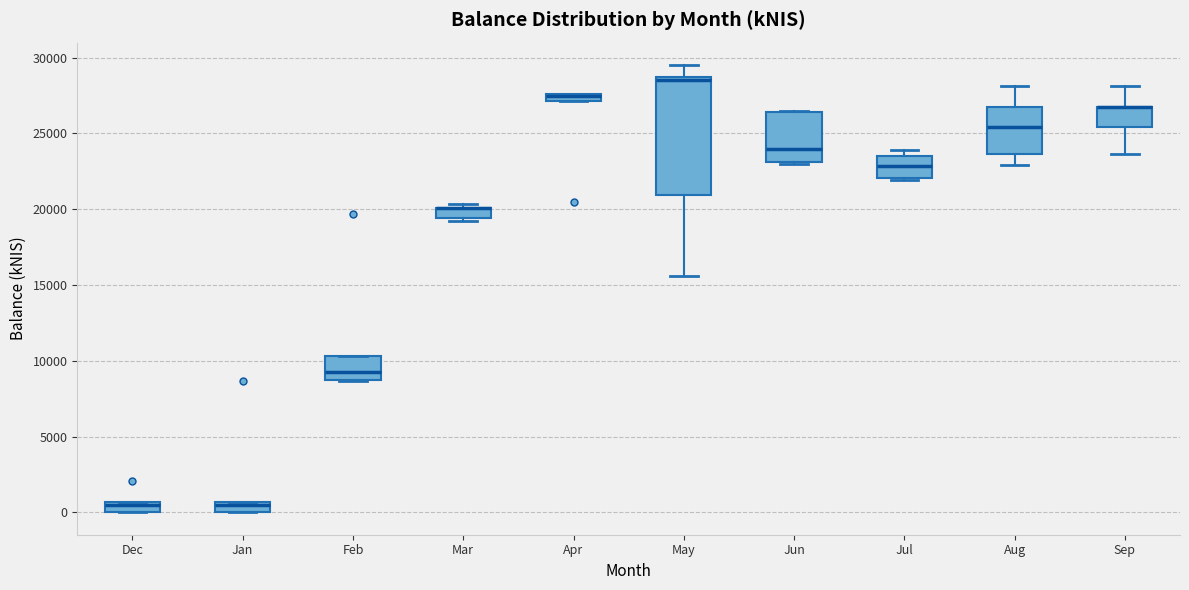

Which box is the tallest, from its lower edge to its upper edge?

May